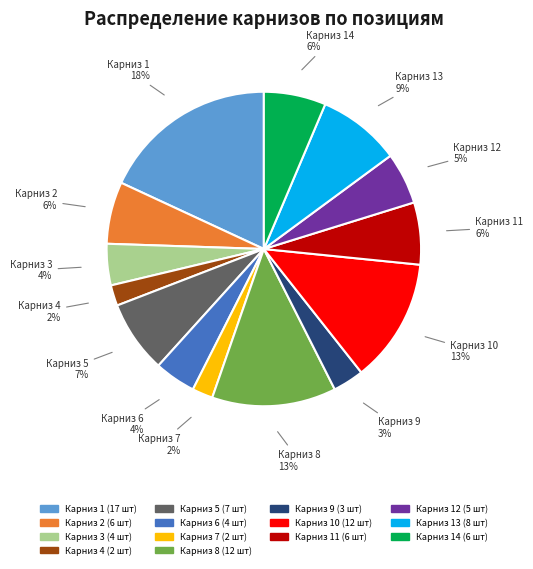

The Карниз 3 4% slice represents 4% of the pie. True or false?

True